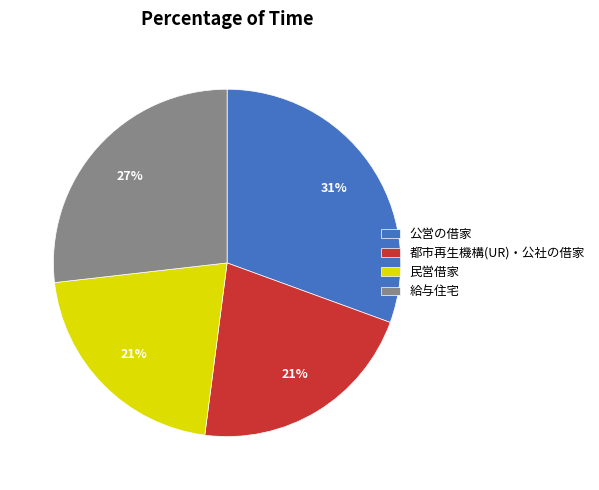

Approximately how many times larger is the value at 都市再生機構(UR)・公社の借家 compared to 民営借家?

1.0